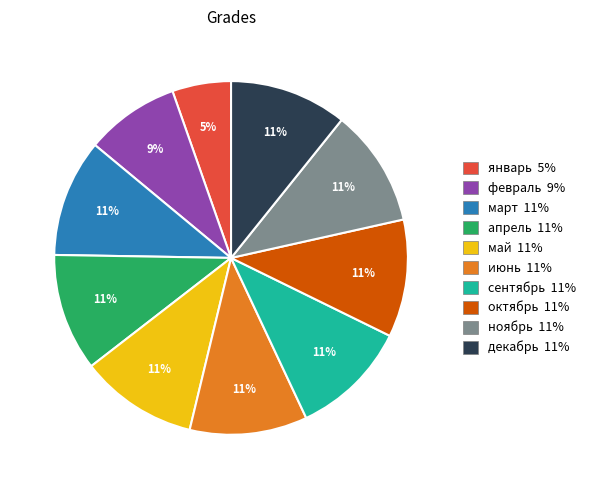

Which category has the smallest portion of the pie?

январь